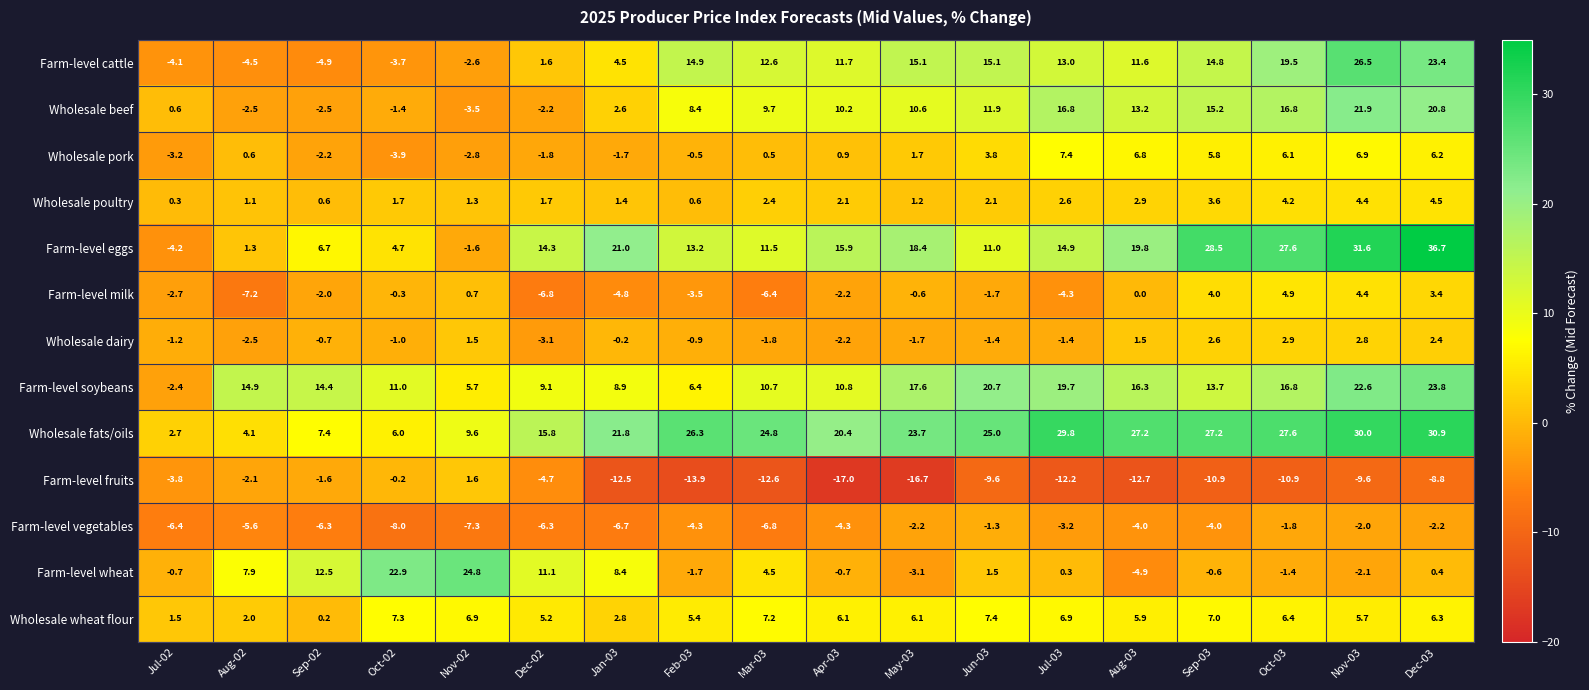

Which series changed the most between Feb-03 and Jun-03?

Farm-level soybeans